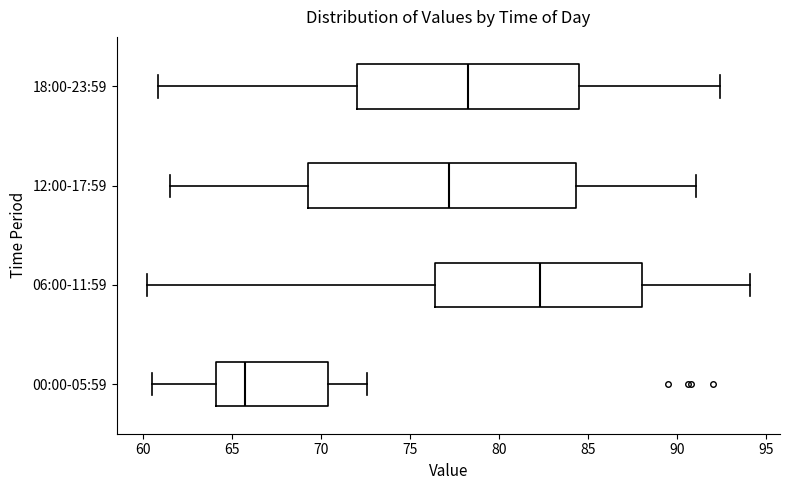

Reading bottom to top, read every box against the x-axis: the position of its median line, the range the box covers, and the ends of its whiskers. The values are not printed on the chart, so give them approximately, as read against the axis.

00:00-05:59: median 65.5, box 64.0 to 70.5, whiskers 60.5 to 72.5
06:00-11:59: median 82.5, box 76.5 to 88.0, whiskers 60.0 to 94.0
12:00-17:59: median 77.0, box 69.5 to 84.5, whiskers 61.5 to 91.0
18:00-23:59: median 78.5, box 72.0 to 84.5, whiskers 61.0 to 92.5